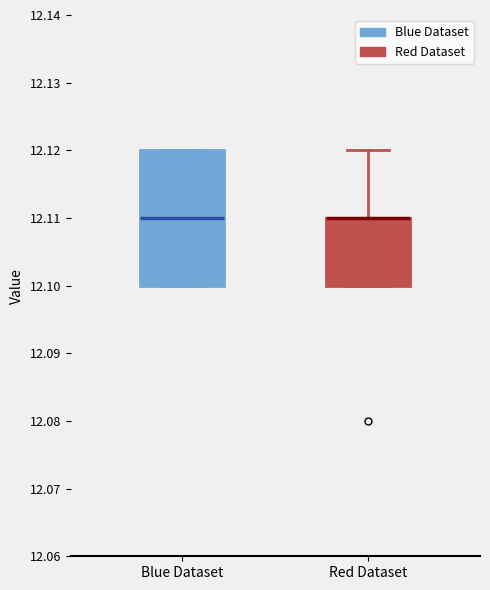

Reading left to right, transcribe this box plot: for each box, give where its median line is, the range the box spans, and where its two whiskers end, as read against the y-axis. The values are not printed on the chart, so give them approximately, as read against the axis.

Blue Dataset: median 12.11, box 12.10 to 12.12, whiskers 12.10 to 12.12
Red Dataset: median 12.11 (drawn on the box's upper edge), box 12.10 to 12.11, whiskers 12.10 to 12.12